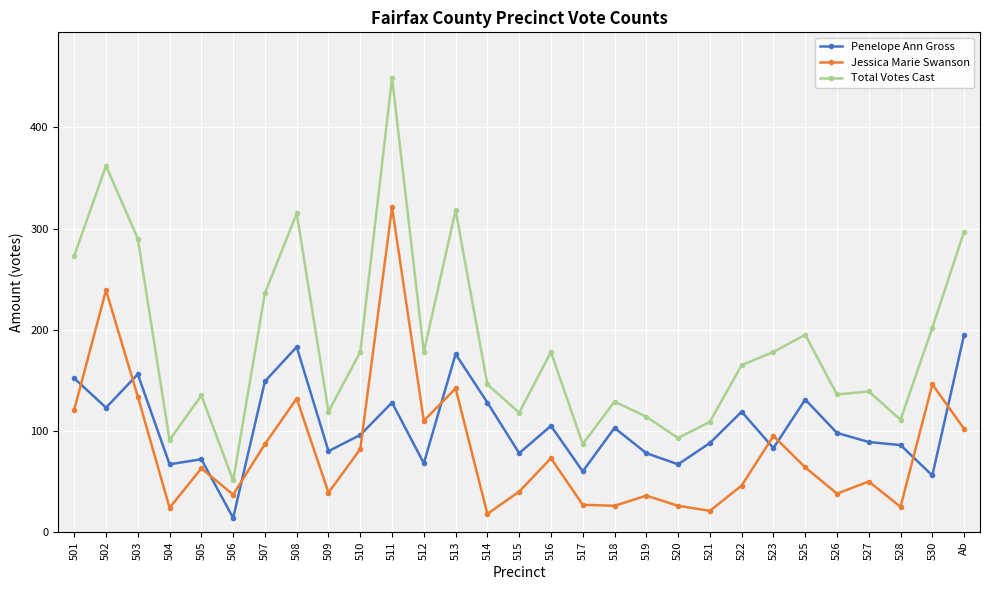

At how many categories does at least one series exceed 444?

1